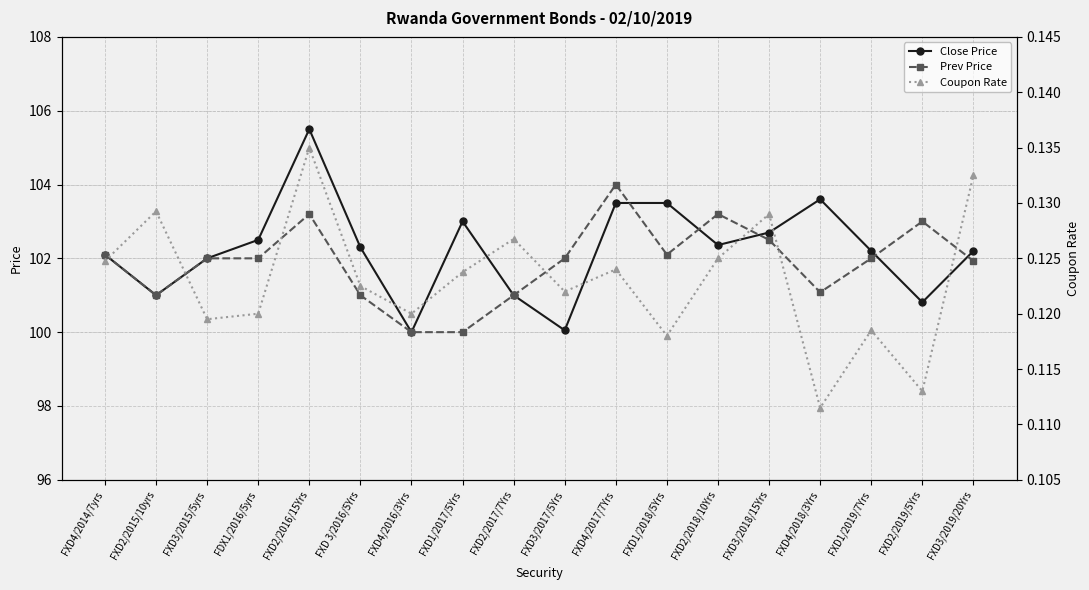

True or false: Close Price has a value of 168.8 at FXD2/2015/10yrs.

False